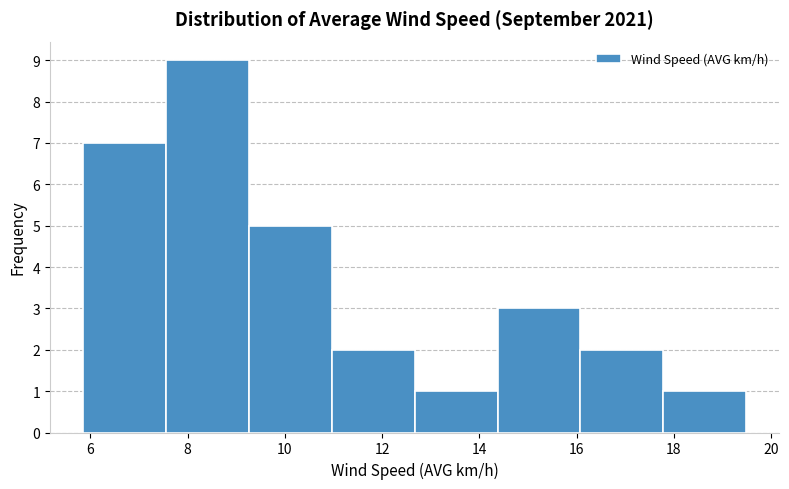

Reading left to right, list every bar in this chart as the range it spans on the x-axis followed by its height. Neither the bar edges nor the heights are printed on the chart, so give them approximately, as read against the axes.

5.8 to 7.6: 7
7.6 to 9.2: 9
9.2 to 11.0: 5
11.0 to 12.6: 2
12.6 to 14.4: 1
14.4 to 16.0: 3
16.0 to 17.8: 2
17.8 to 19.4: 1